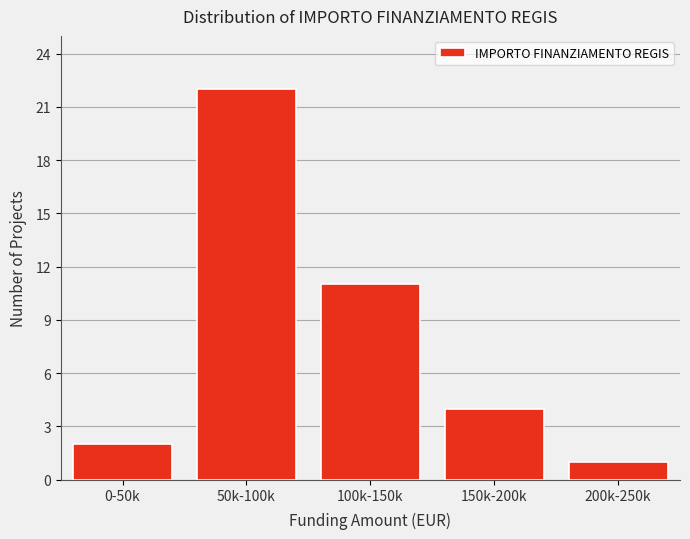

Reading right to left, what are all the values shown in this chart?

1	4	11	22	2